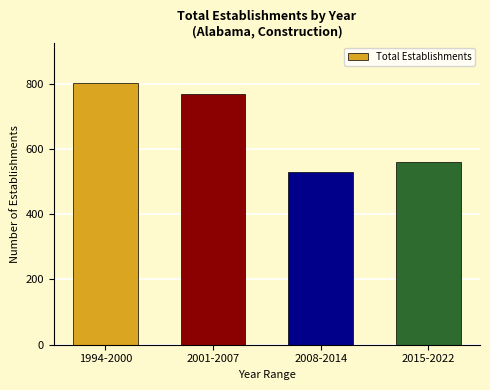

How many bars are there in total?

4